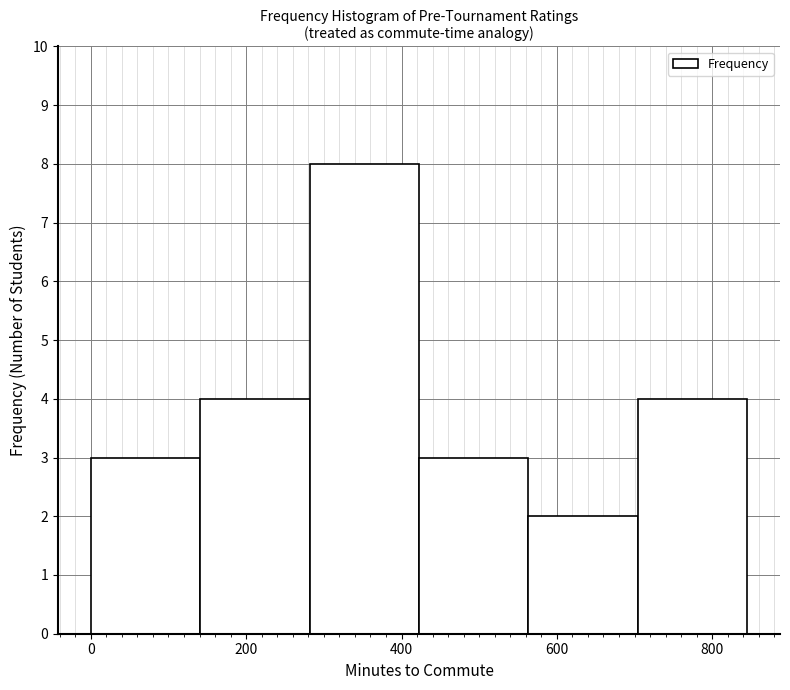

Reading left to right, transcribe this chart: for each bar, give the range it covers on the x-axis and its height. Neither the bar edges nor the heights are printed on the chart, so give them approximately, as read against the axes.

0 to 140: 3
140 to 280: 4
280 to 420: 8
420 to 560: 3
560 to 700: 2
700 to 840: 4